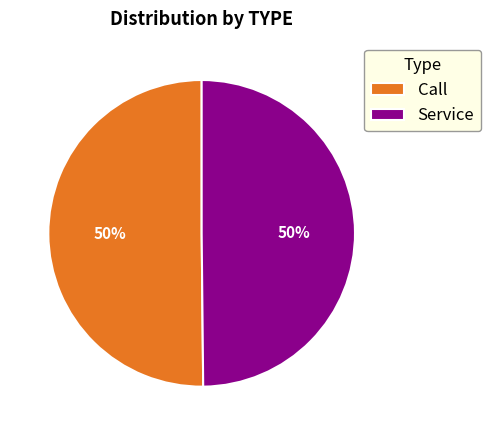

Is the sum of Call and Service greater than half?

Yes